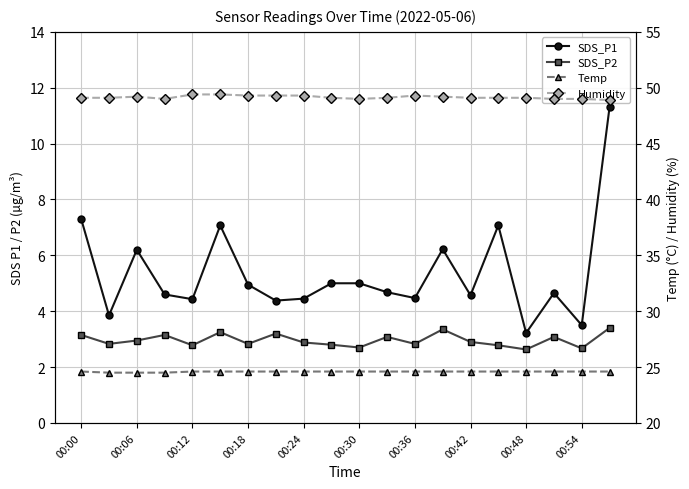

What is the label of the 1st point from the left?

00:00